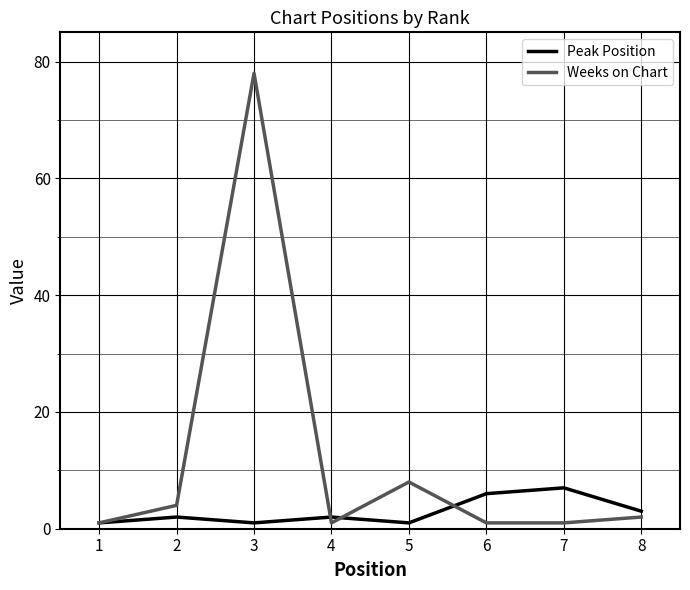

True or false: Weeks on Chart has more than 1 interior local peaks.

True